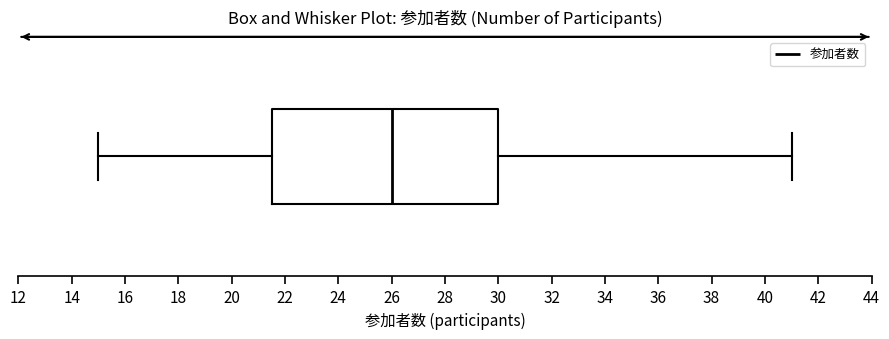

Transcribe this box plot: give where the median line is, the range the box spans, and where the two whiskers end, as read against the x-axis. The values are not printed on the chart, so give them approximately, as read against the axis.

median 26.0, box 21.6 to 30.0, whiskers 15.0 to 41.0